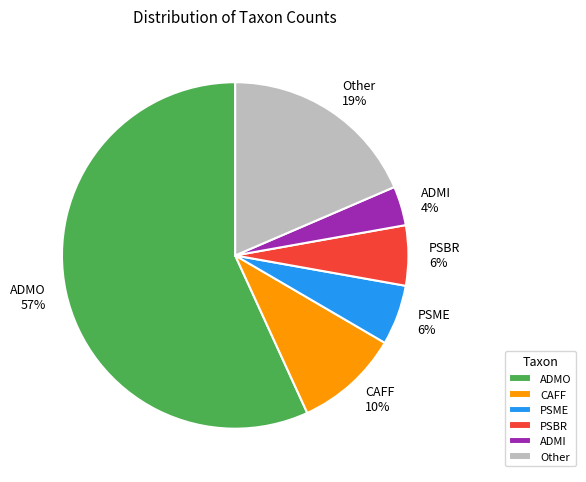

What is the ratio of the value at Other 19% to the value at ADMO 57%?

0.3